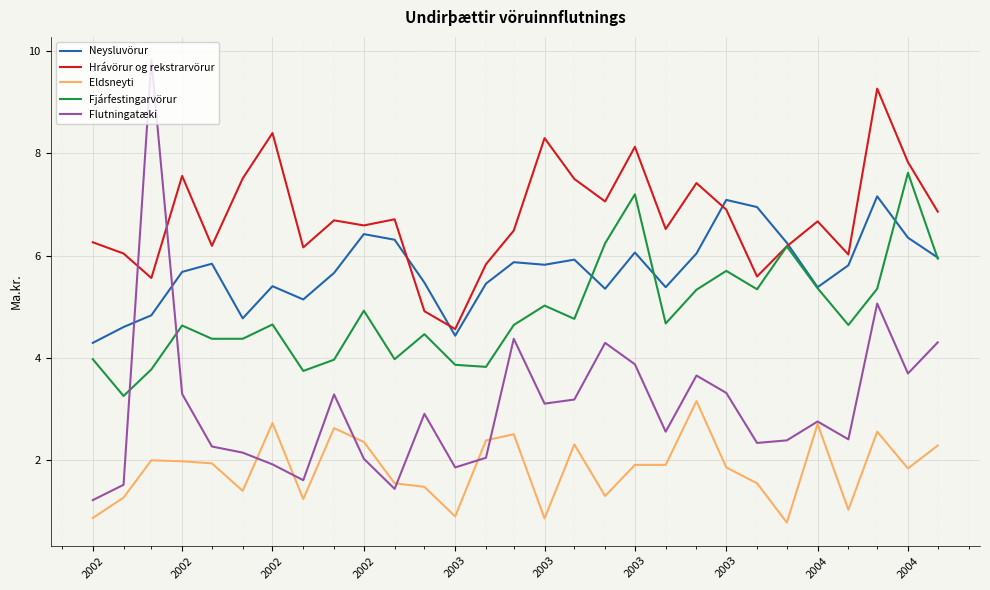

List the series in order of their overall mean, highest first.

Hrávörur og rekstrarvörur, Neysluvörur, Fjárfestingarvörur, Flutningatæki, Eldsneyti